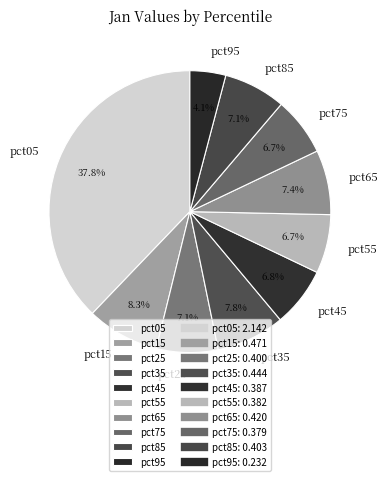

To the nearest percent, what portion does pct45 represent?

7%